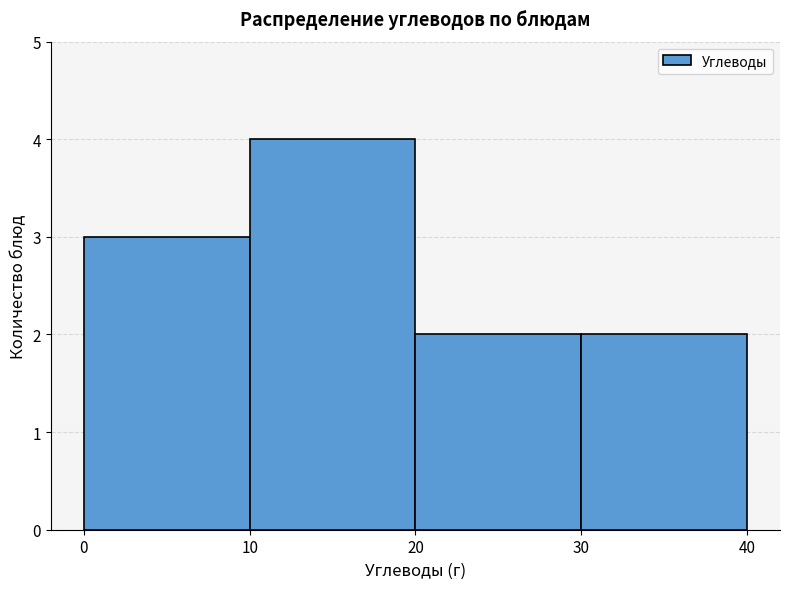

Reading left to right, transcribe this chart: for each bar, give the range it covers on the x-axis and its height. The values are not printed on the chart, so give them approximately, as read against the axis.

0 to 10: 3
10 to 20: 4
20 to 30: 2
30 to 40: 2